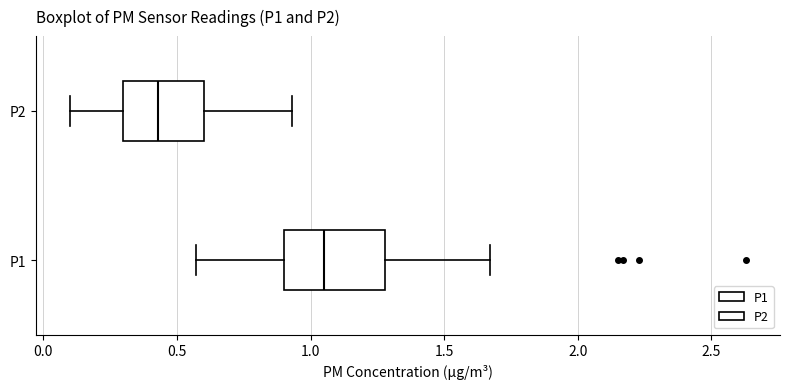

Where is the right edge of the box for P1 on the x-axis? The values are not printed on the chart, so give them approximately, as read against the axis.

1.30